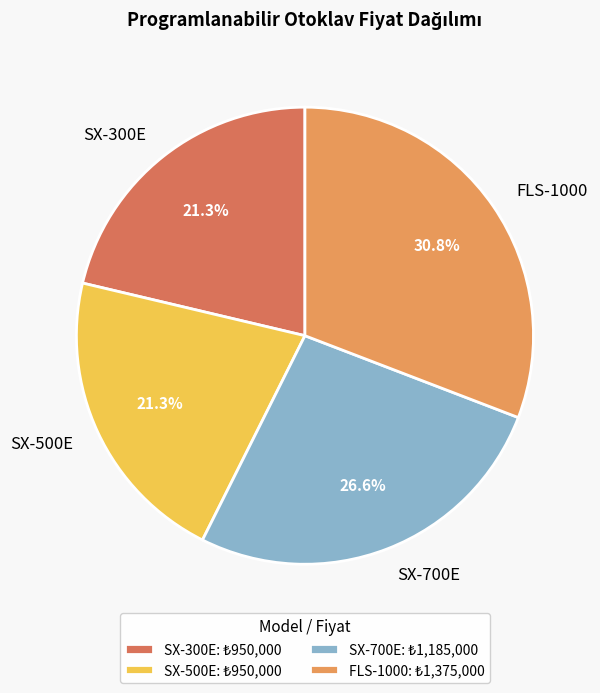

To the nearest percent, what is the difference between the largest and smallest slice percentages?

10%